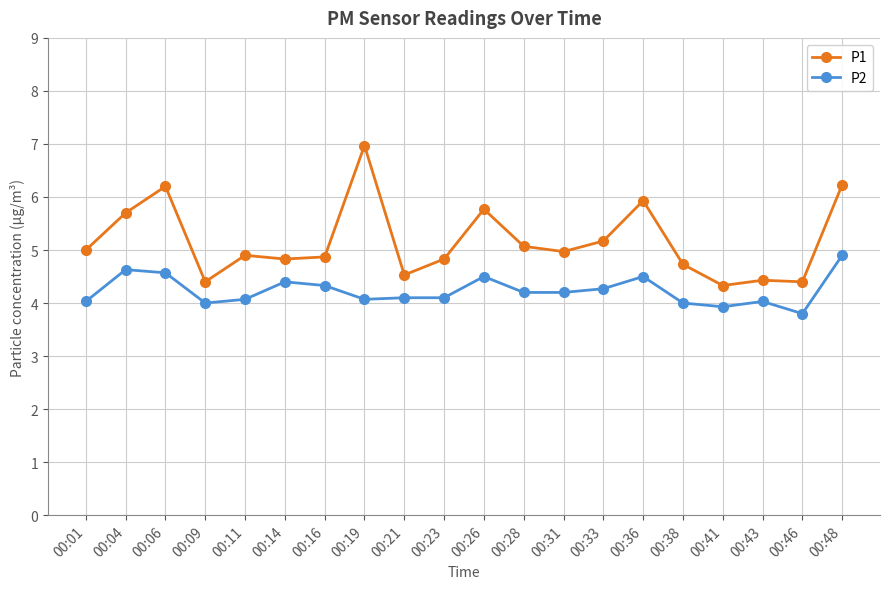

What is the spread (max minus min) of values at 00:04?

1.1